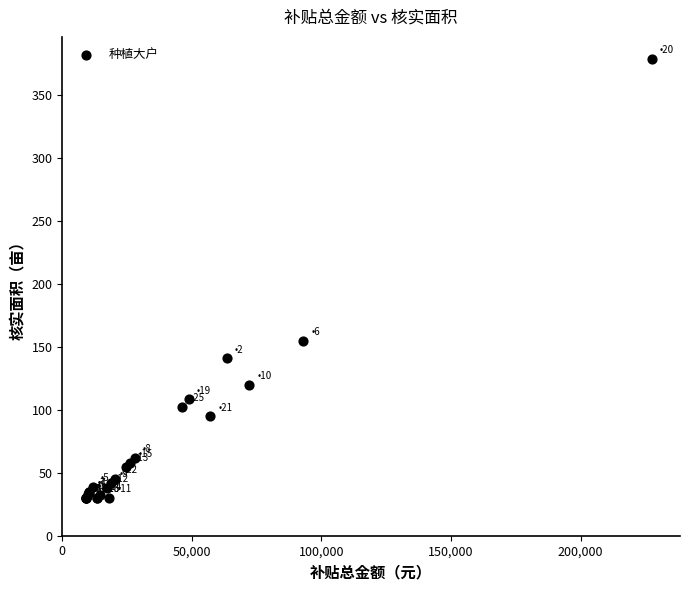

What Y value in the scatter plot is closest to 204?

155.0